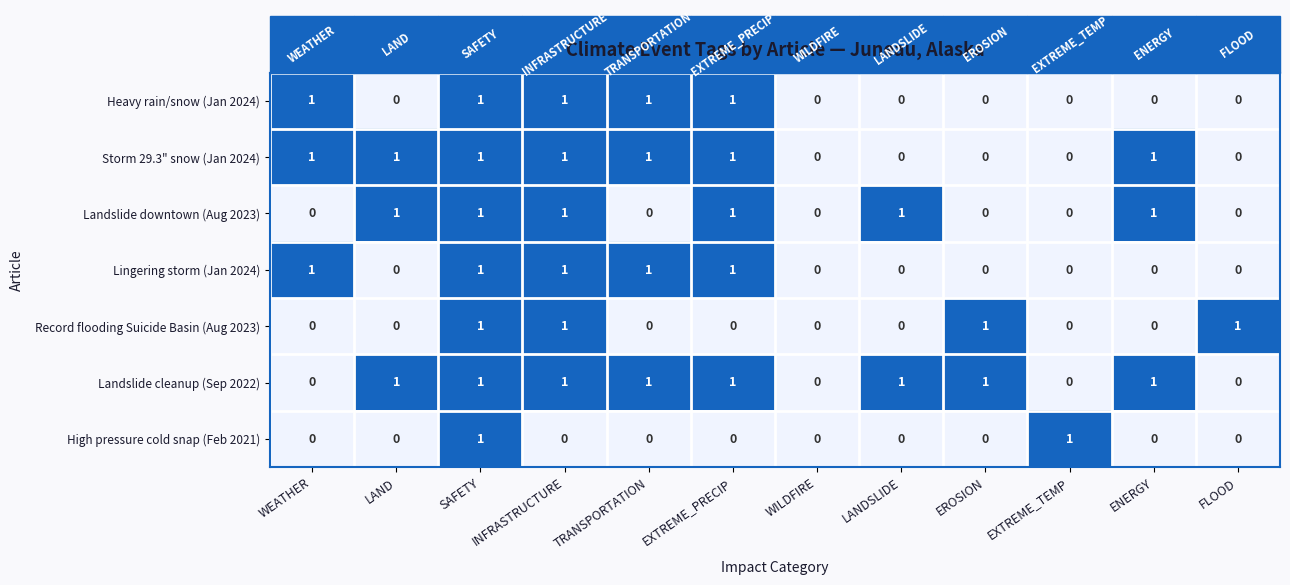

What is the spread (max minus min) of values at LAND?

1